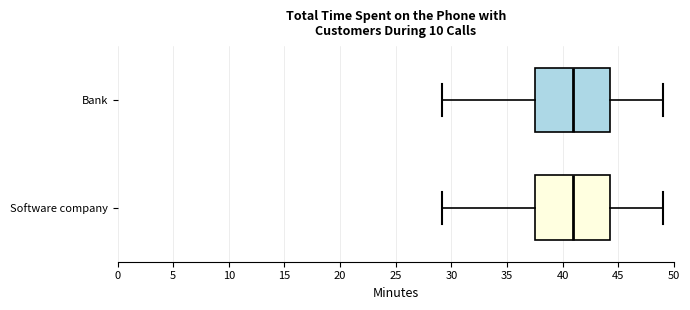

Reading bottom to top, transcribe this box plot: for each box, give where its median line is, the range the box spans, and where its two whiskers end, as read against the x-axis. The values are not printed on the chart, so give them approximately, as read against the axis.

Software company: median 41.0, box 37.5 to 44.5, whiskers 29.0 to 49.0
Bank: median 41.0, box 37.5 to 44.5, whiskers 29.0 to 49.0